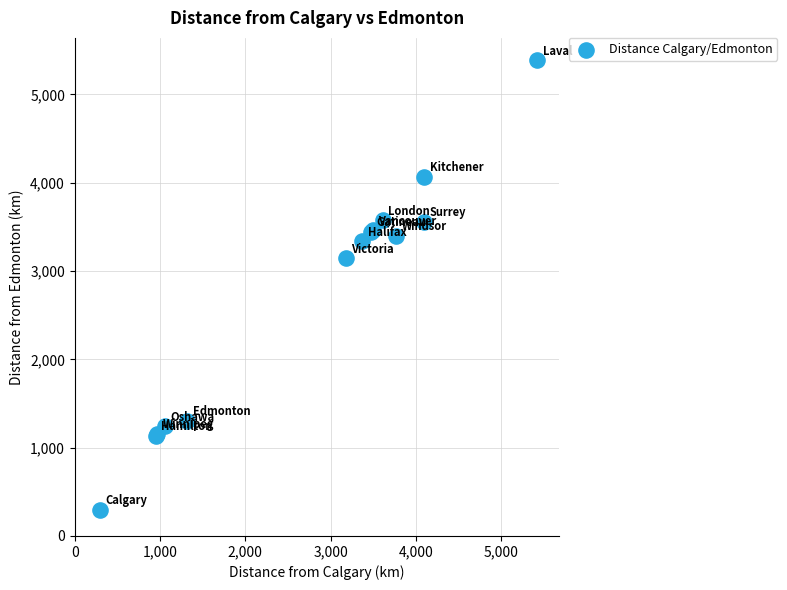

What Y value in the scatter plot is closest to 2840?

3146